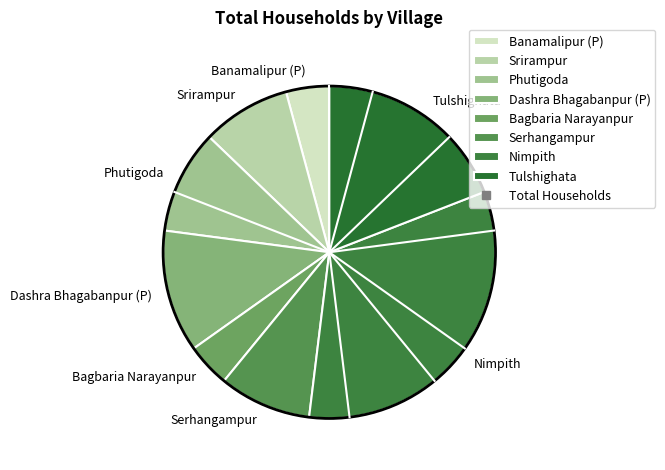

Which slice is the largest?

Nimpith